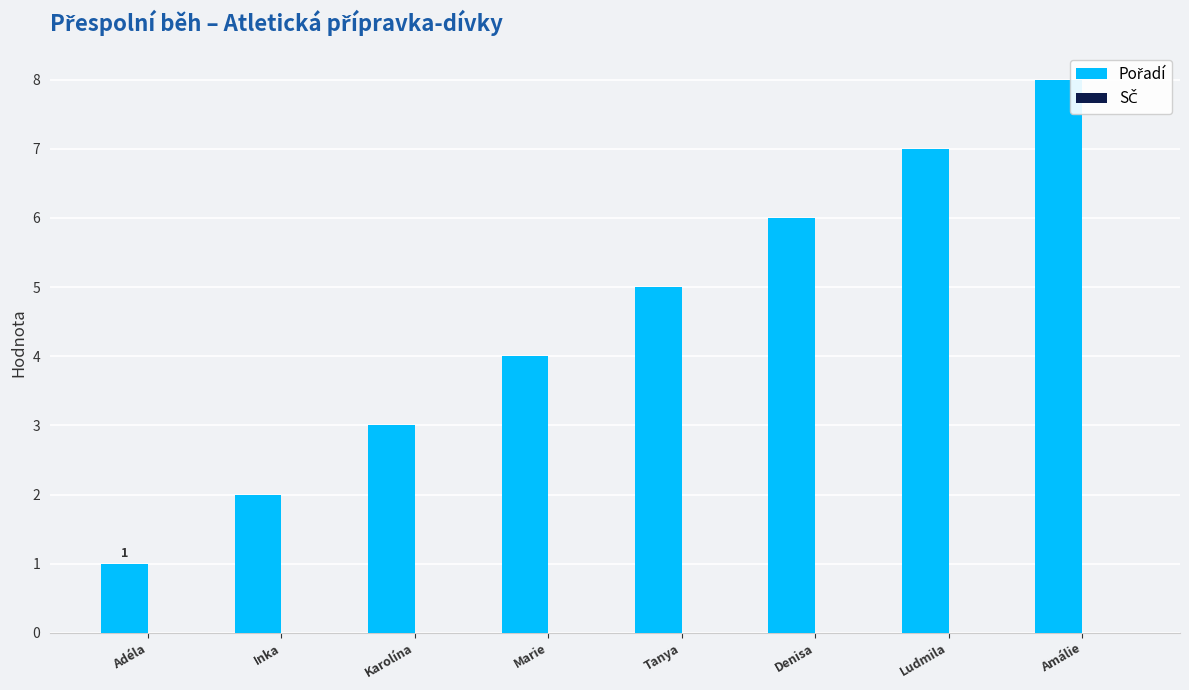

Approximately how many times larger is the value at Amálie compared to Tanya?

1.6